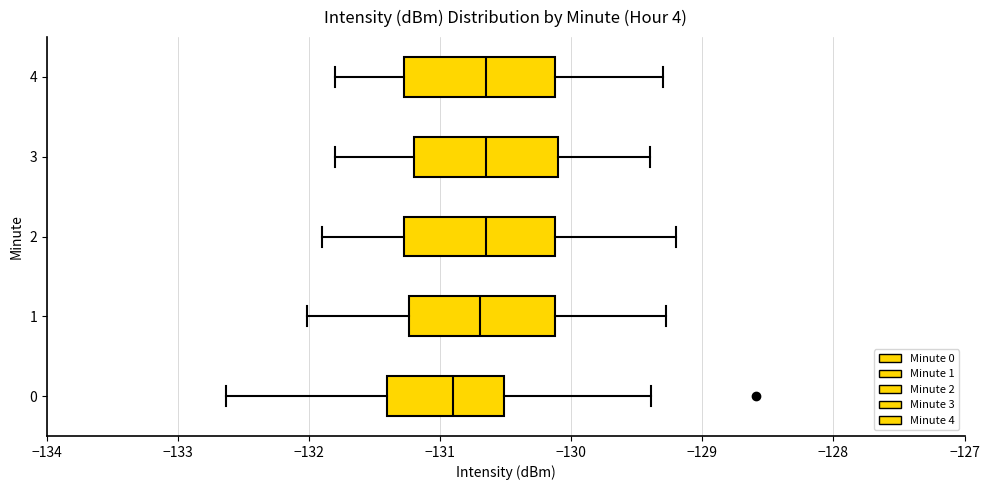

Which box has the furthest to the left median line?

0